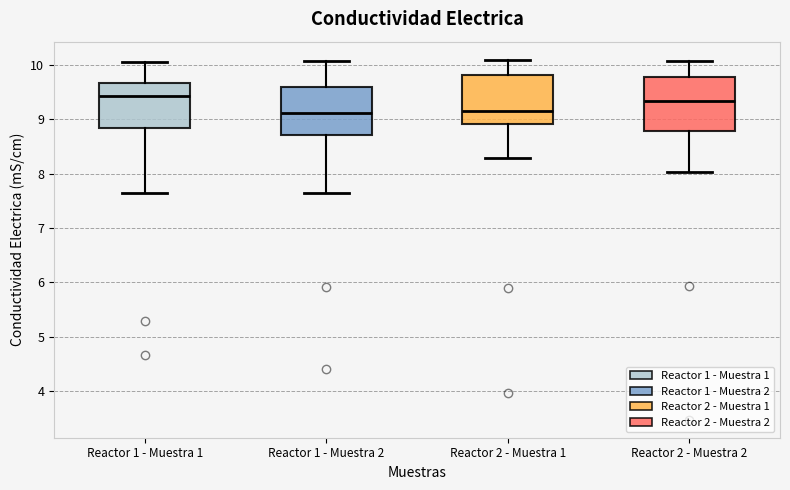

Reading left to right, transcribe this box plot: for each box, give where its median line is, the range the box spans, and where its two whiskers end, as read against the y-axis. The values are not printed on the chart, so give them approximately, as read against the axis.

Reactor 1 - Muestra 1: median 9.4, box 8.8 to 9.7, whiskers 7.6 to 10.1
Reactor 1 - Muestra 2: median 9.1, box 8.7 to 9.6, whiskers 7.7 to 10.1
Reactor 2 - Muestra 1: median 9.1, box 8.9 to 9.8, whiskers 8.3 to 10.1
Reactor 2 - Muestra 2: median 9.3, box 8.8 to 9.8, whiskers 8.0 to 10.1